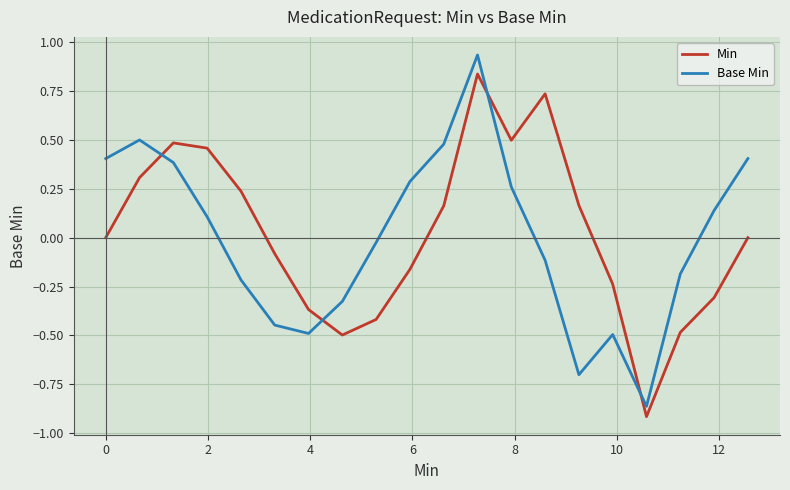

How many lines are shown in the chart?

2